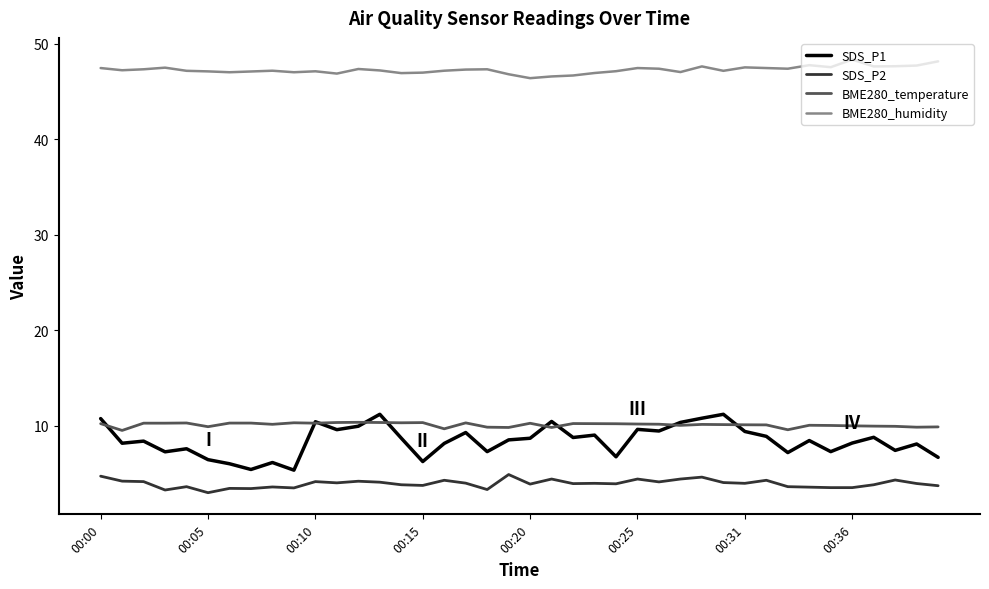

What is the maximum value shown in the chart?

48.3